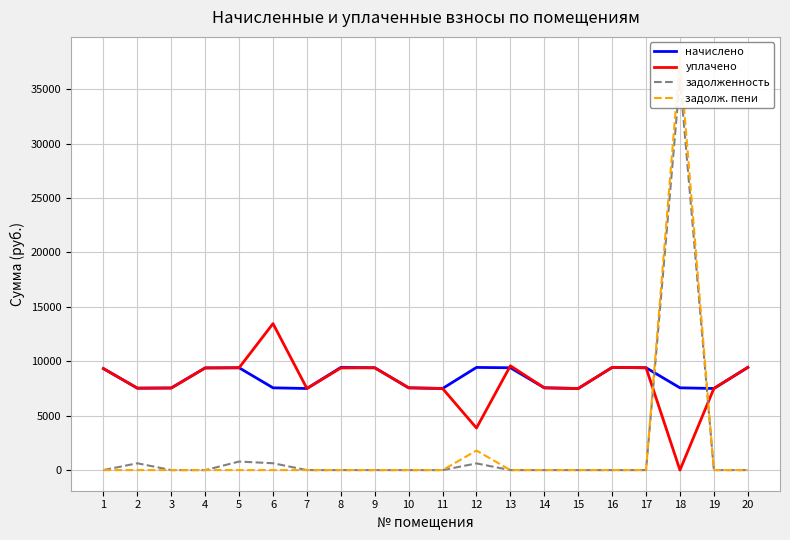

How many series are shown in this chart?

4